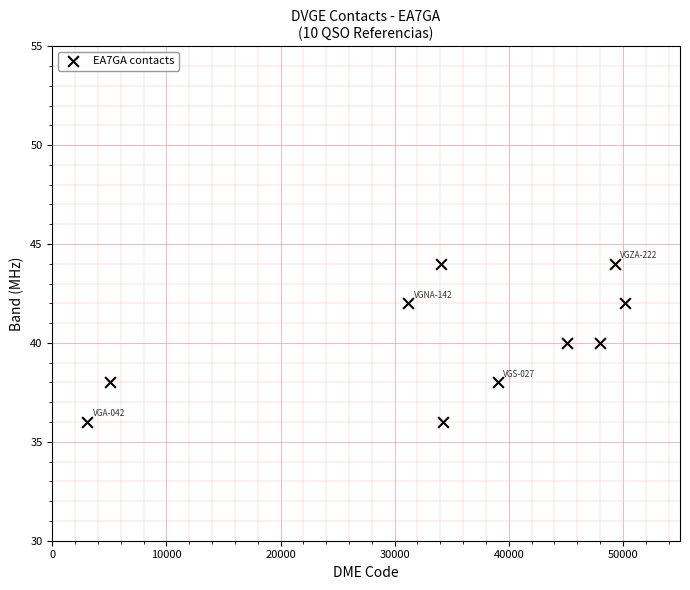

What is the average X value?

33918